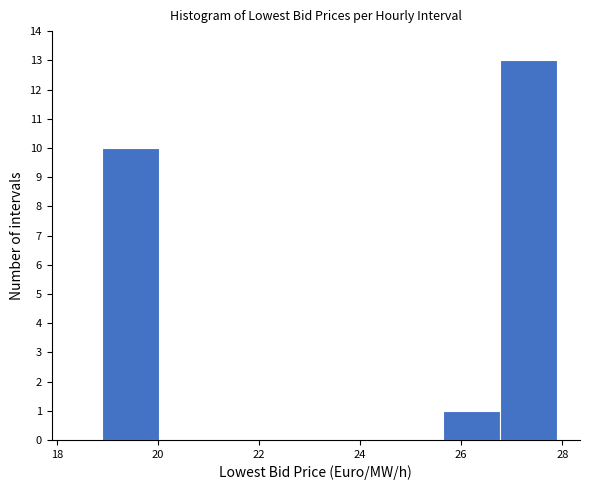

Reading left to right, transcribe this chart: for each bar, give the range it covers on the x-axis and its height. Neither the bar edges nor the heights are printed on the chart, so give them approximately, as read against the axes.

19.0 to 20.0: 10
20.0 to 21.2: 0
21.2 to 22.2: 0
22.2 to 23.4: 0
23.4 to 24.6: 0
24.6 to 25.6: 0
25.6 to 26.8: 1
26.8 to 28.0: 13